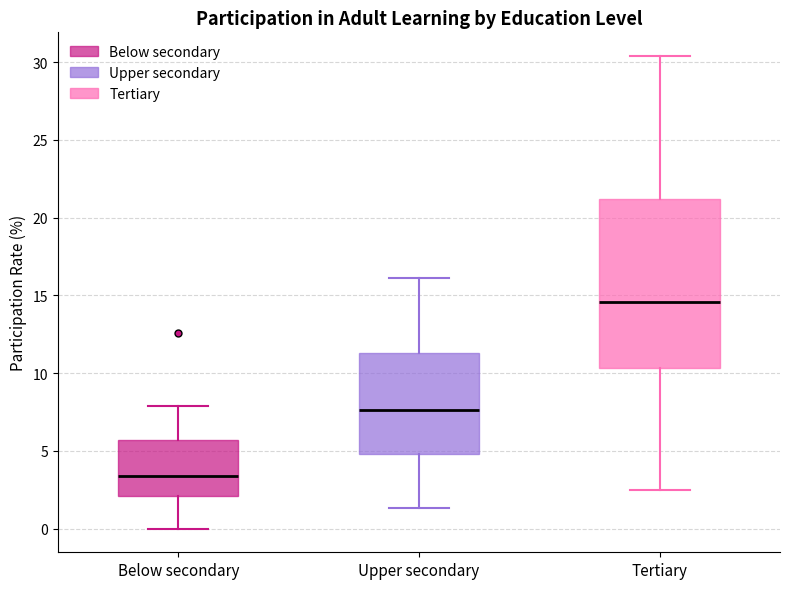

Where does the lower whisker of the box for Tertiary end on the y-axis? The values are not printed on the chart, so give them approximately, as read against the axis.

2.5